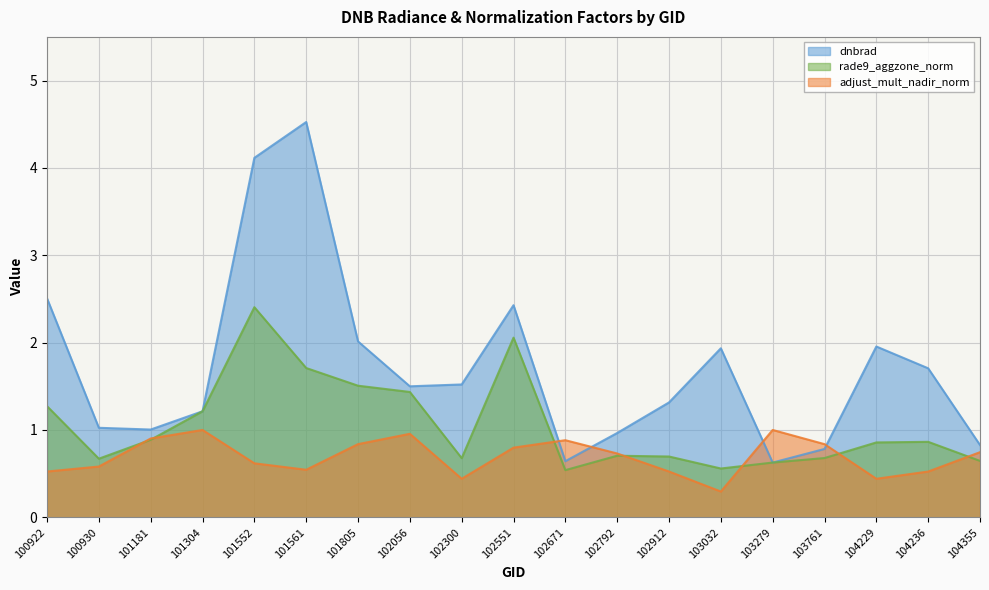

The value of rade9_aggzone_norm at 104355 is 0.6. True or false?

True